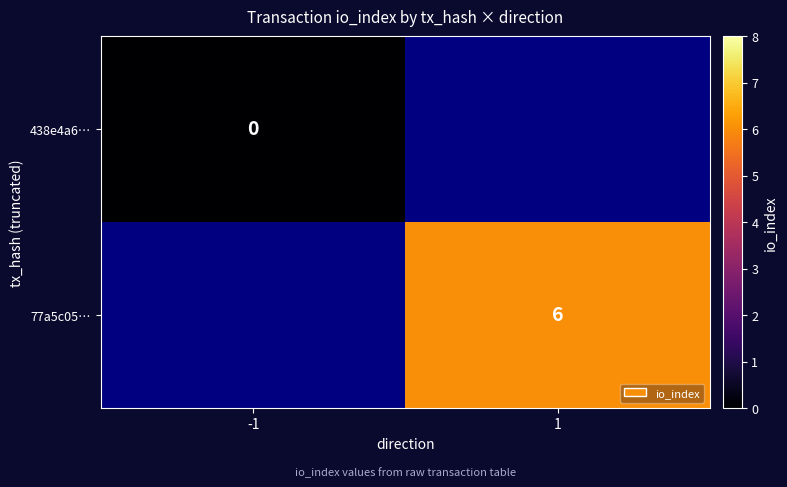

True or false: 77a5c05… has a value of 8 at 1.

False